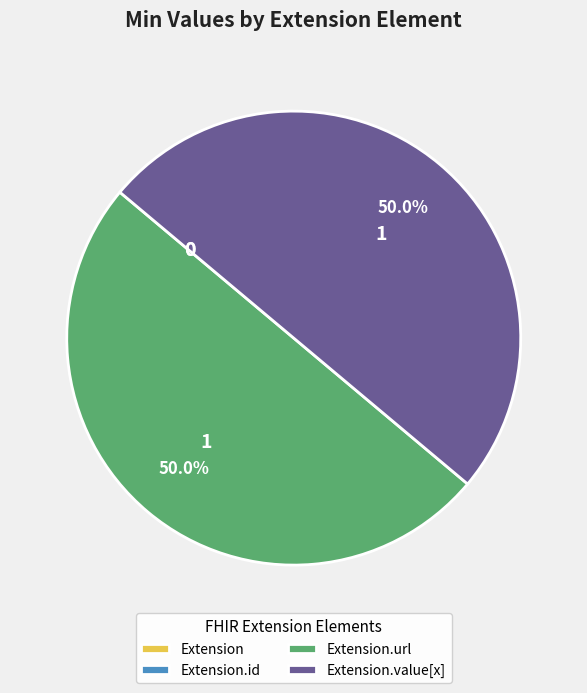

What percentage is NOT represented by Extension.value[x]?

50.0%